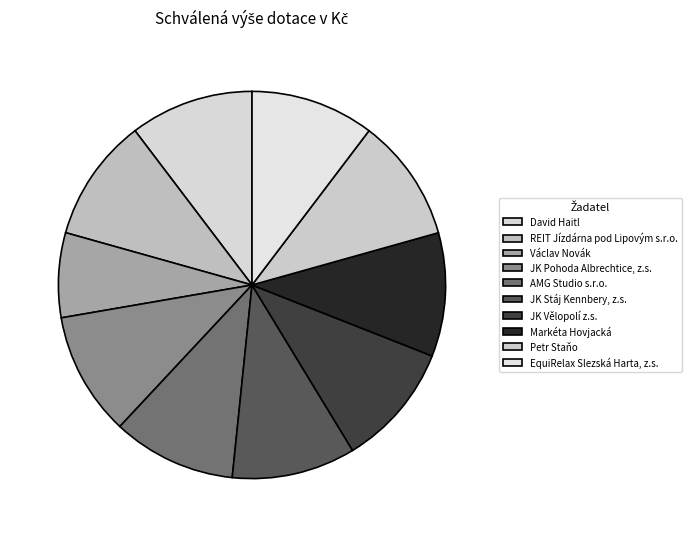

Do EquiRelax Slezská Harta, z.s. and JK Vělopolí z.s. together represent more than half of the pie?

No